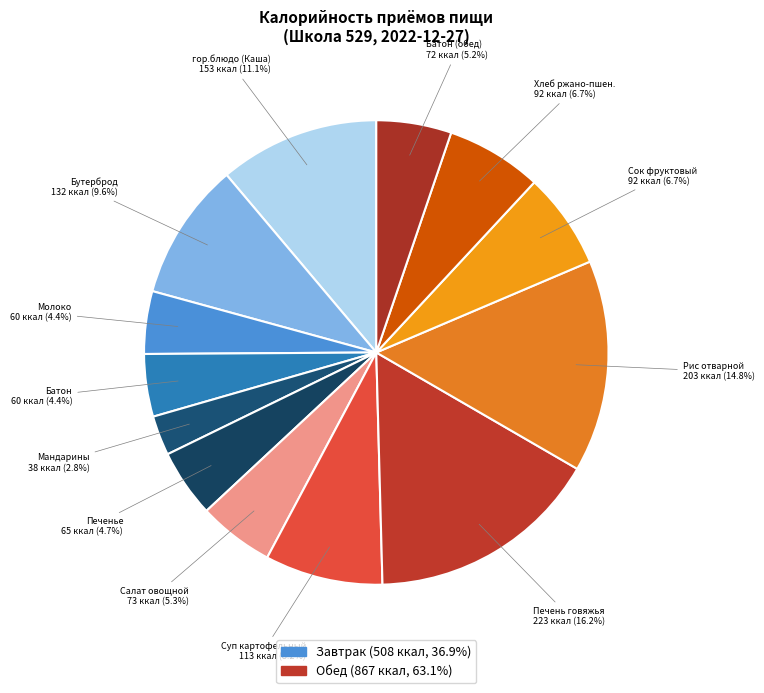

Count the number of slices in the pie.

13